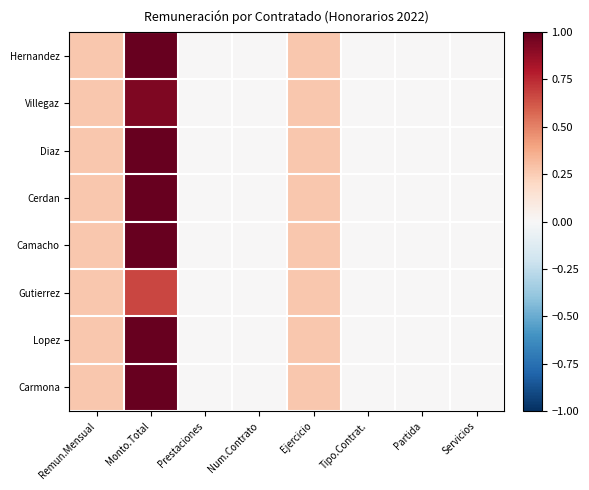

Reading left to right, extract all data points from this chart.

Hernandez: Remun.Mensual=0.3	Monto.Total=1.0	Prestaciones=0.0	Num.Contrato=0.0	Ejercicio=0.3	Tipo.Contrat.=0.0	Partida=0.0	Servicios=0.0
Villegaz: Remun.Mensual=0.3	Monto.Total=0.9	Prestaciones=0.0	Num.Contrato=0.0	Ejercicio=0.3	Tipo.Contrat.=0.0	Partida=0.0	Servicios=0.0
Diaz: Remun.Mensual=0.3	Monto.Total=1.0	Prestaciones=0.0	Num.Contrato=0.0	Ejercicio=0.3	Tipo.Contrat.=0.0	Partida=0.0	Servicios=0.0
Cerdan: Remun.Mensual=0.3	Monto.Total=1.0	Prestaciones=0.0	Num.Contrato=0.0	Ejercicio=0.3	Tipo.Contrat.=0.0	Partida=0.0	Servicios=0.0
Camacho: Remun.Mensual=0.3	Monto.Total=1.0	Prestaciones=0.0	Num.Contrato=0.0	Ejercicio=0.3	Tipo.Contrat.=0.0	Partida=0.0	Servicios=0.0
Gutierrez: Remun.Mensual=0.3	Monto.Total=0.7	Prestaciones=0.0	Num.Contrato=0.0	Ejercicio=0.3	Tipo.Contrat.=0.0	Partida=0.0	Servicios=0.0
Lopez: Remun.Mensual=0.3	Monto.Total=1.0	Prestaciones=0.0	Num.Contrato=0.0	Ejercicio=0.3	Tipo.Contrat.=0.0	Partida=0.0	Servicios=0.0
Carmona: Remun.Mensual=0.3	Monto.Total=1.0	Prestaciones=0.0	Num.Contrato=0.0	Ejercicio=0.3	Tipo.Contrat.=0.0	Partida=0.0	Servicios=0.0